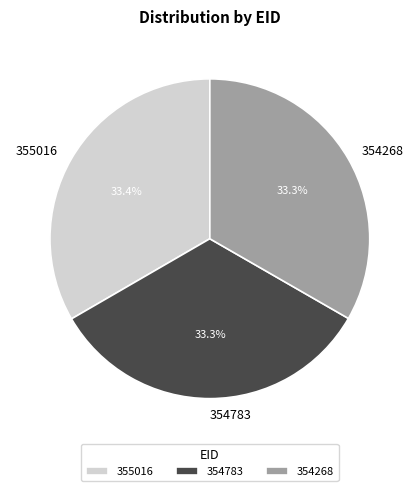

Count the number of slices in the pie.

3